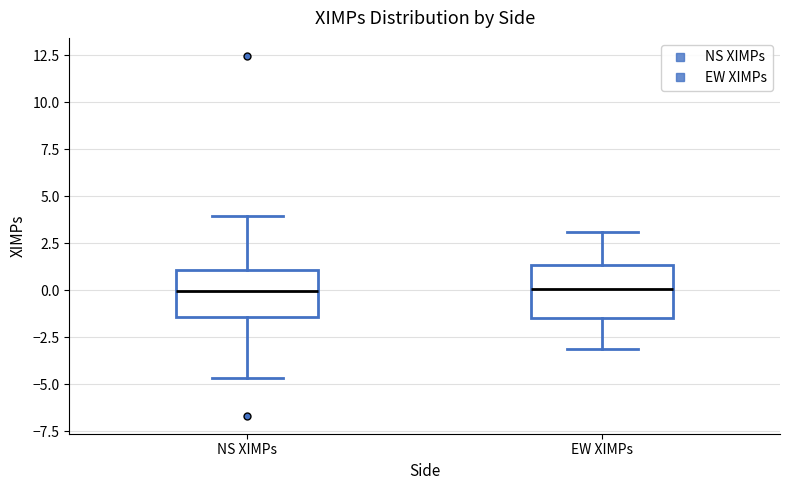

Reading left to right, transcribe this box plot: for each box, give where its median line is, the range the box spans, and where its two whiskers end, as read against the y-axis. The values are not printed on the chart, so give them approximately, as read against the axis.

NS XIMPs: median 0.0, box -1.5 to 1.0, whiskers -4.5 to 4.0
EW XIMPs: median 0.0, box -1.5 to 1.5, whiskers -3.0 to 3.0